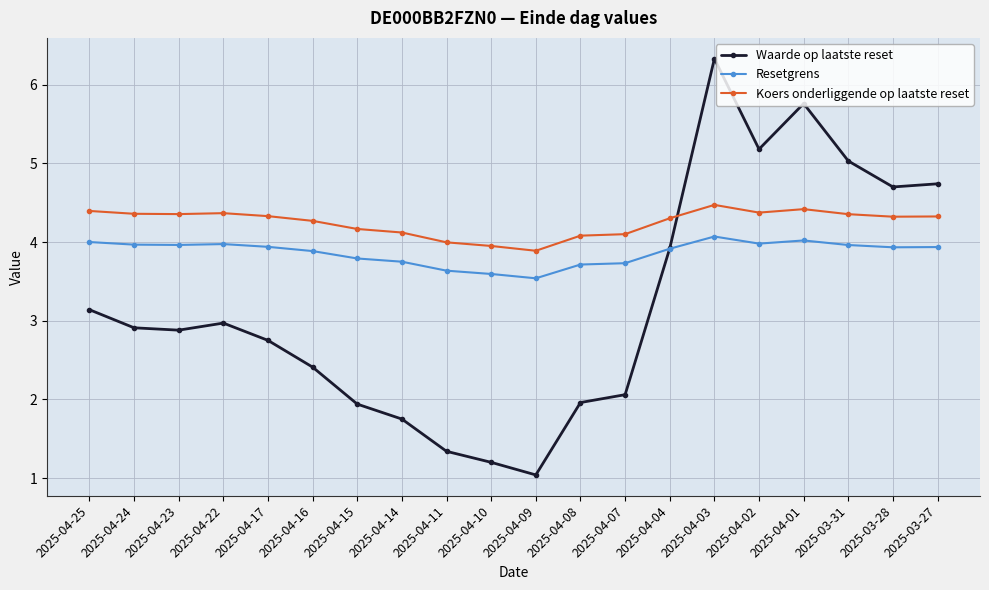

What is the spread (max minus min) of values at 2025-04-03?

2.3